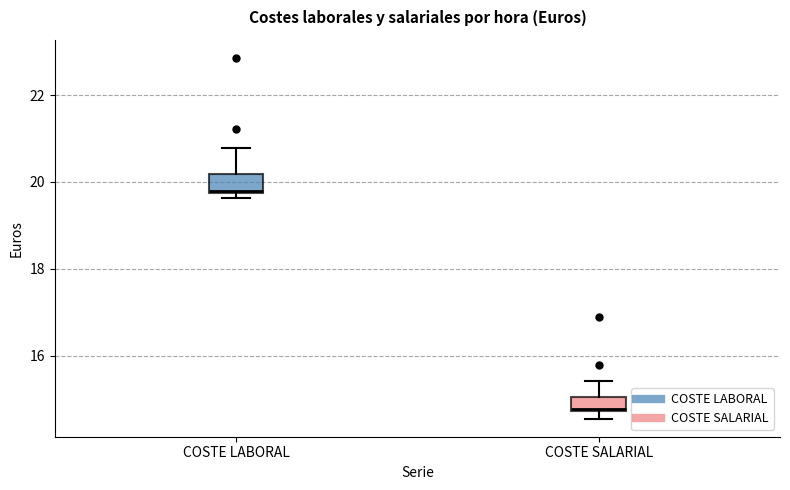

Reading left to right, read every box against the y-axis: the position of its median line, the range the box covers, and the ends of its whiskers. The values are not printed on the chart, so give them approximately, as read against the axis.

COSTE LABORAL: median 19.8, box 19.8 to 20.2, whiskers 19.6 to 20.8
COSTE SALARIAL: median 14.8, box 14.8 to 15.0, whiskers 14.6 to 15.4